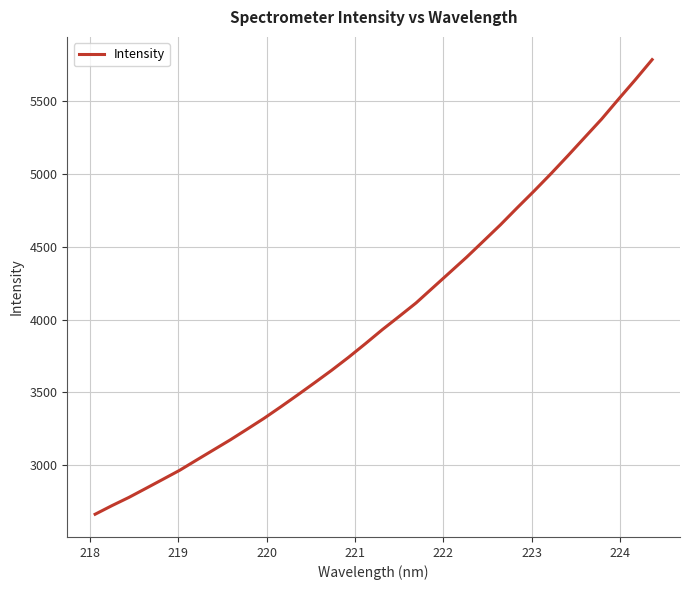

What is the maximum value shown in the chart?

5785.9